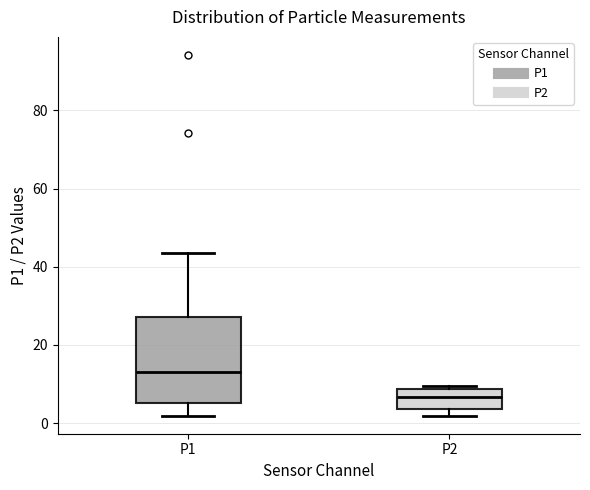

Which box has the highest median line?

P1